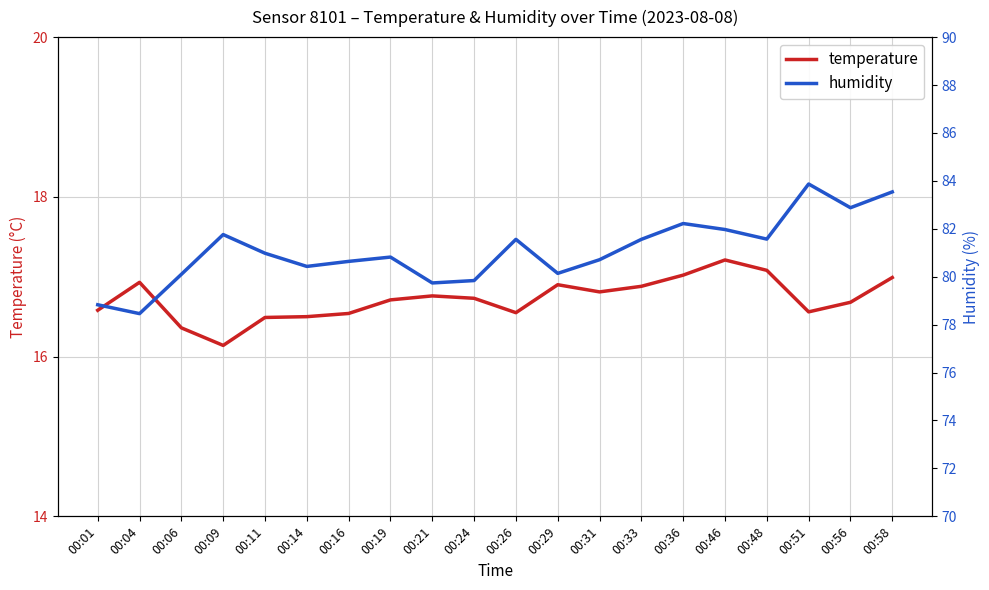

What is the value of the humidity point at the 5th from the left?

81.0